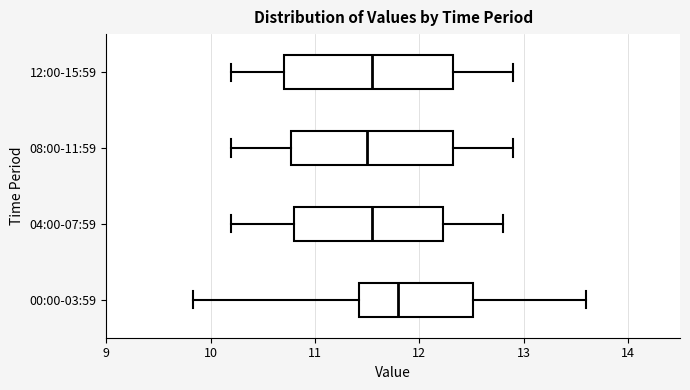

Where does the right whisker of the box for 04:00-07:59 end on the x-axis? The values are not printed on the chart, so give them approximately, as read against the axis.

12.8